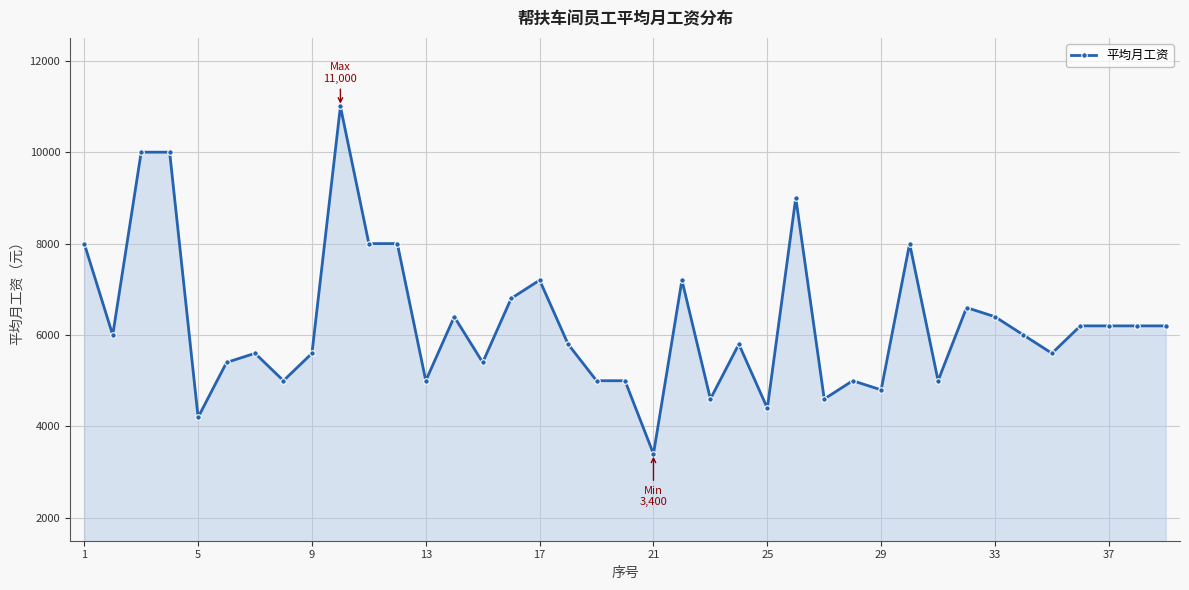

What is the value of the 31st point from the left?

5000